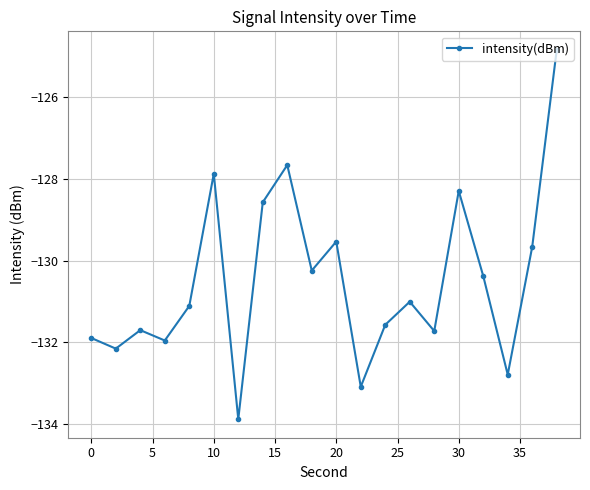

What is the minimum value shown in the chart?

-133.9